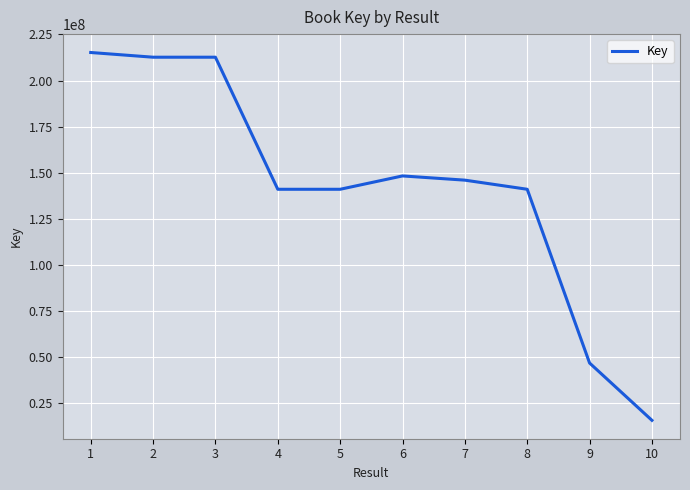

Is it true that the value at 4 is 141014570?

True